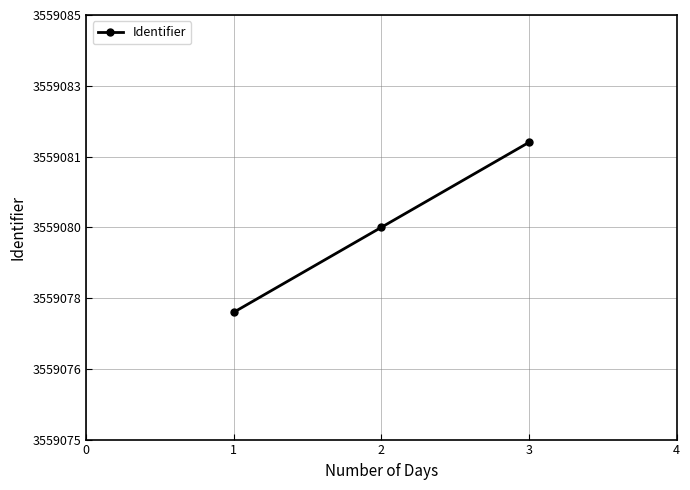

What is the minimum value shown in the chart?

3559078